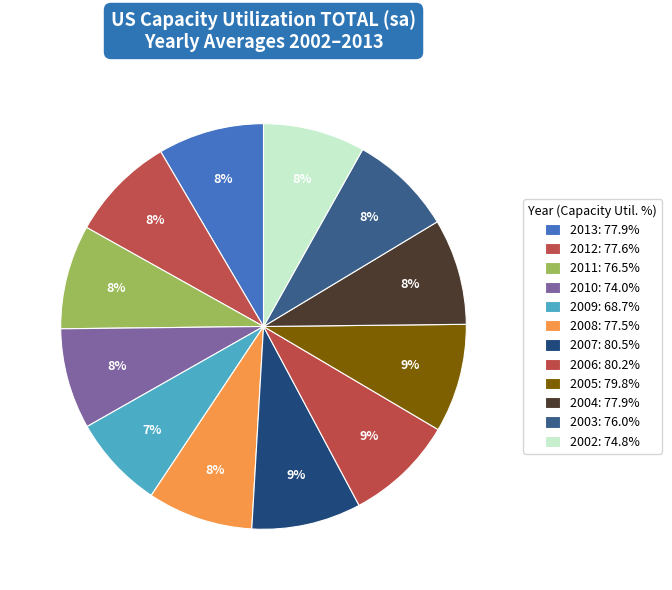

How many slices are in this pie chart?

12